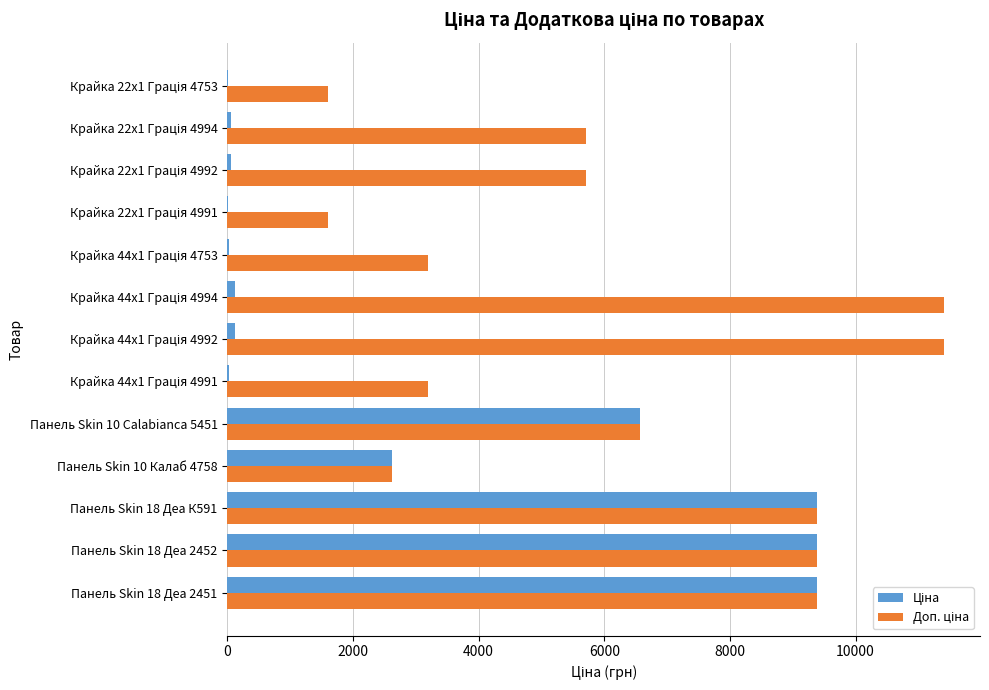

What is the maximum value shown in the chart?

11410.0